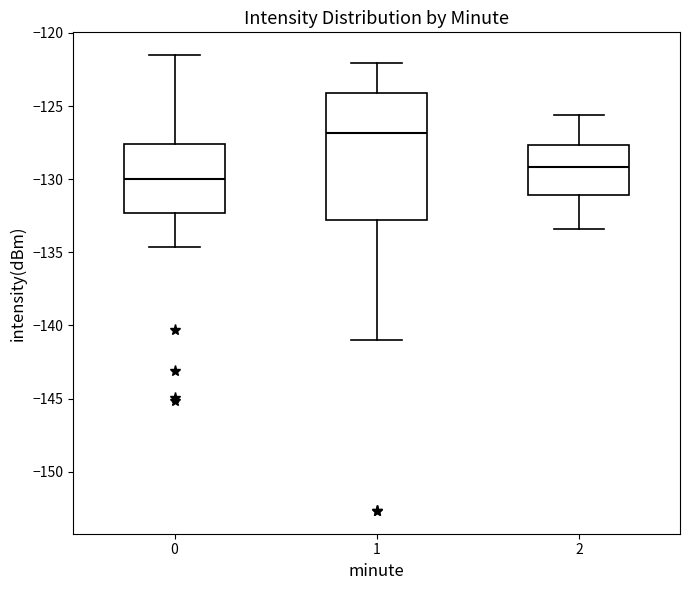

Which box has the highest median line?

1